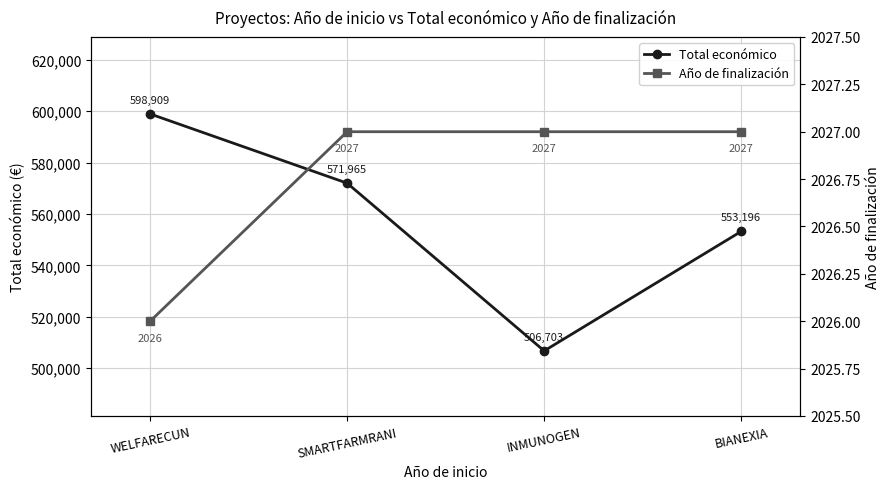

How many Año de finalización values are between 2027 and 2028?

3